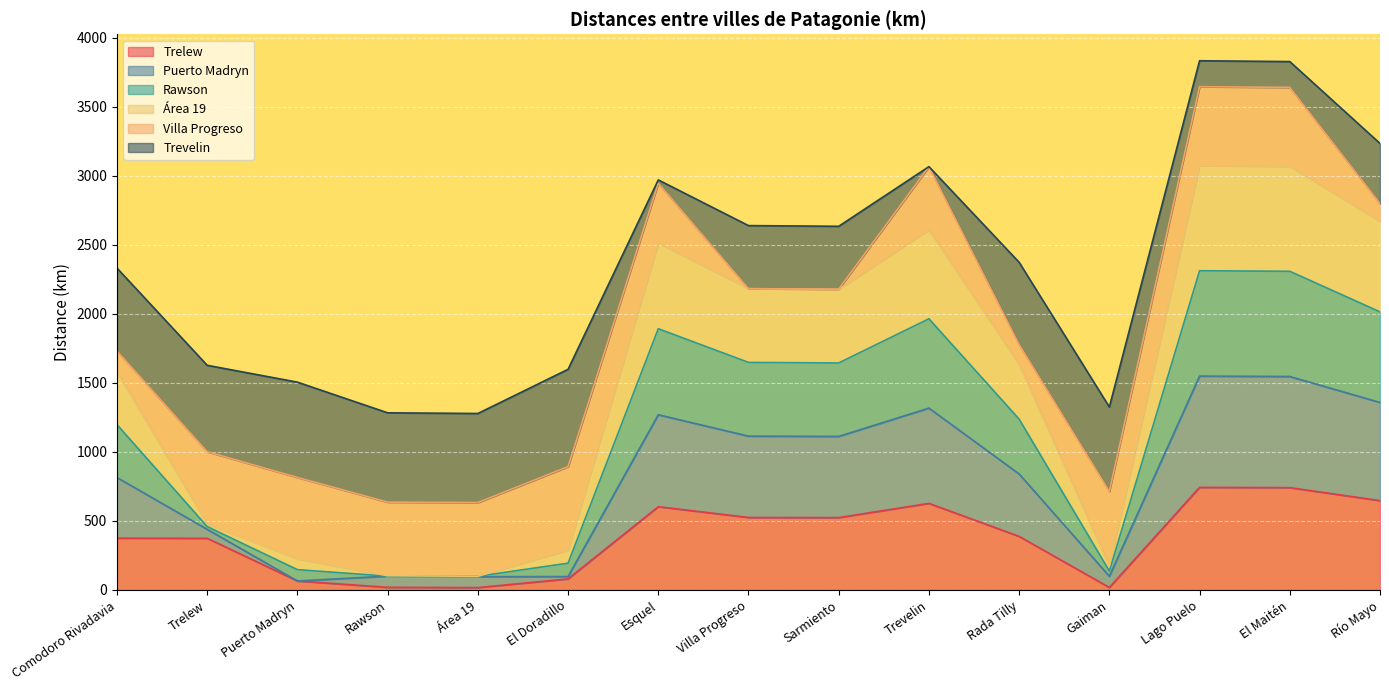

The Trelew series shows 603 at Esquel. True or false?

True